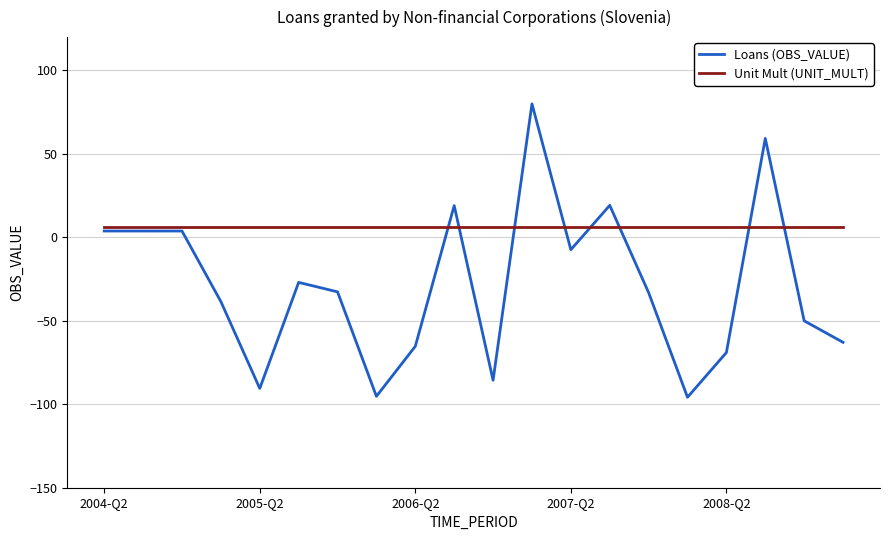

What is the greatest value displayed?

80.0